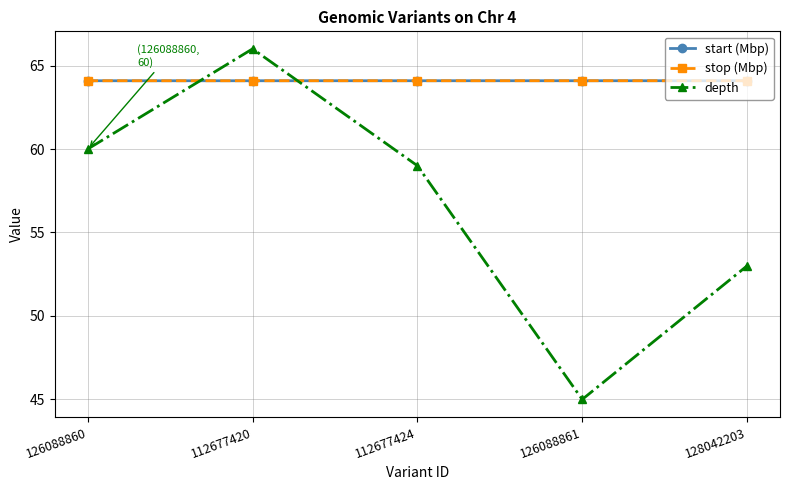

At which category does the chart reach its minimum across all series?

126088861